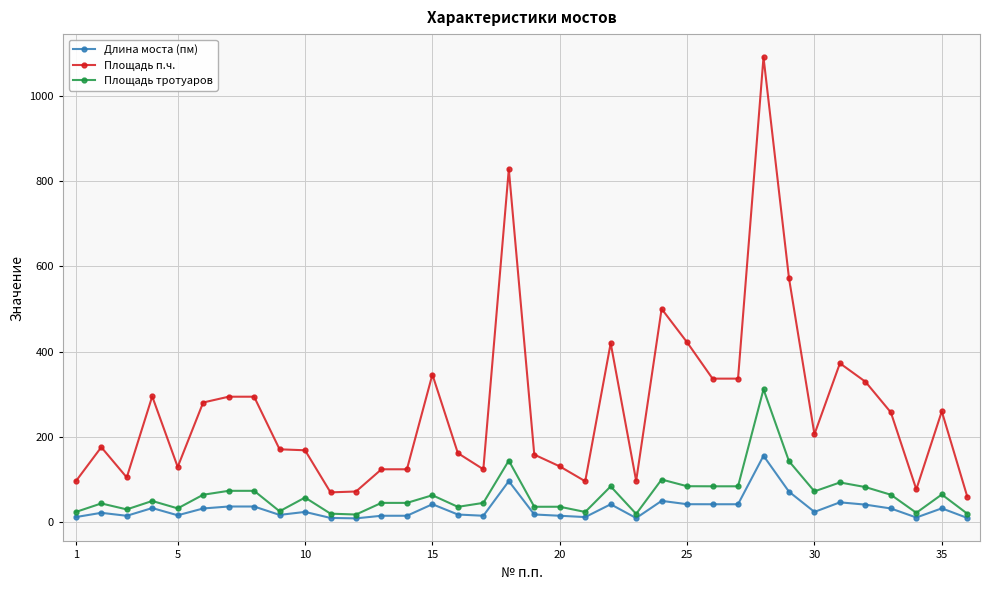

Which series has the largest total across all categories?

Площадь п.ч.